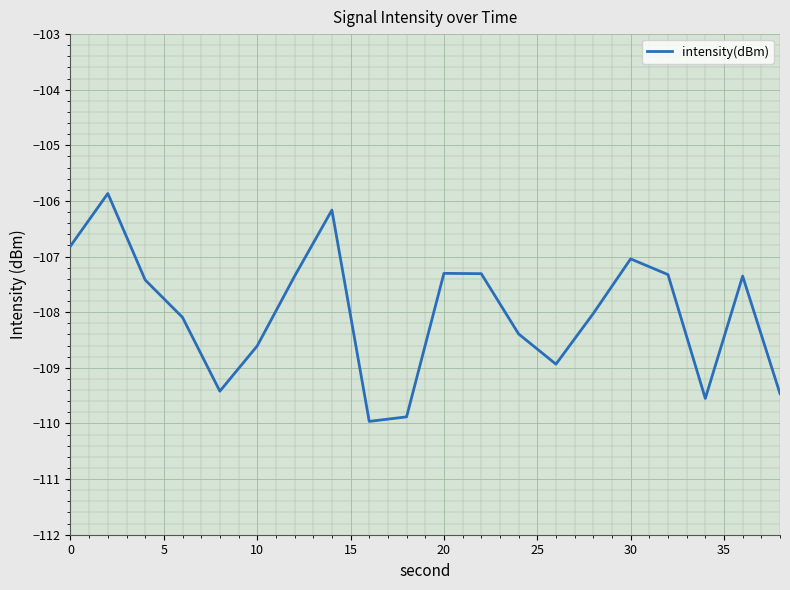

What is the smallest value displayed?

-110.0